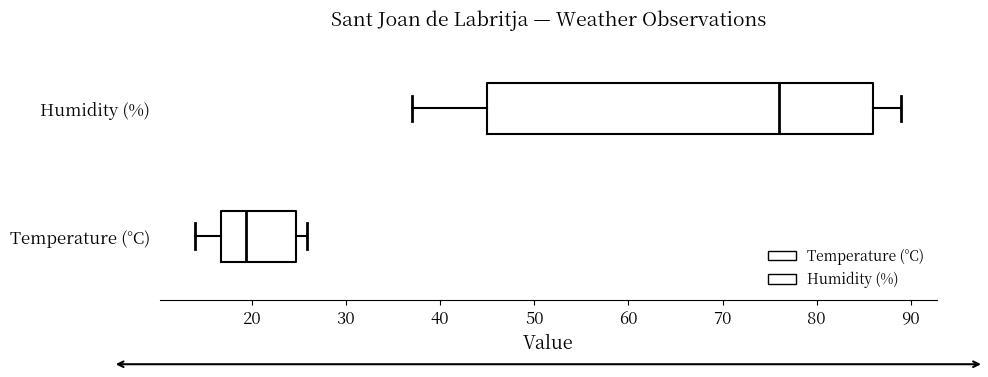

Which box has the furthest to the left median line?

Temperature (°C)